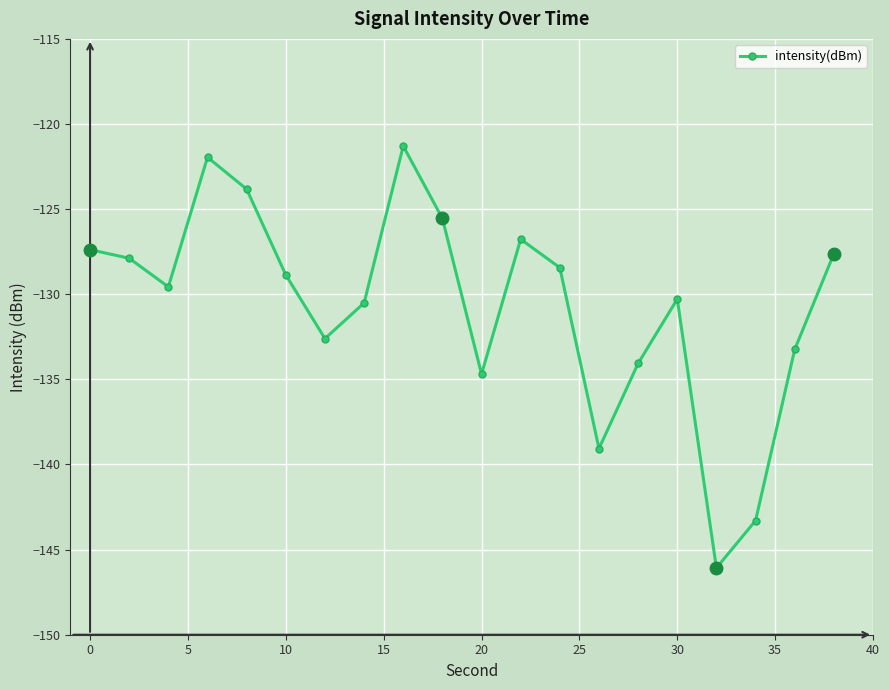

What is the value of the 3rd point from the left?

-129.6